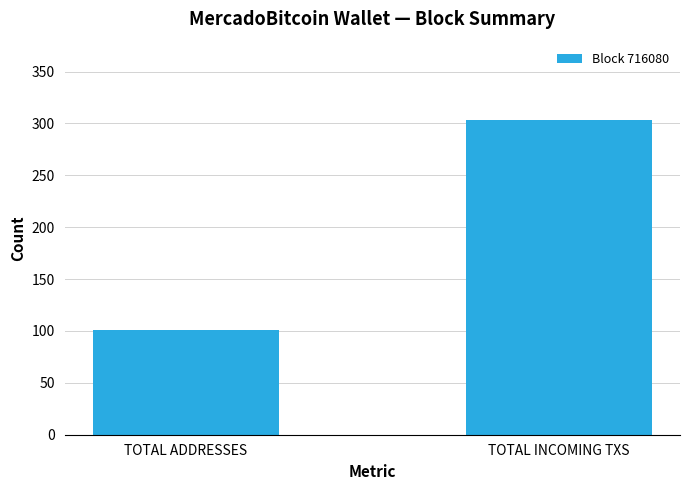

Read the value at TOTAL ADDRESSES, to the nearest 10.

100